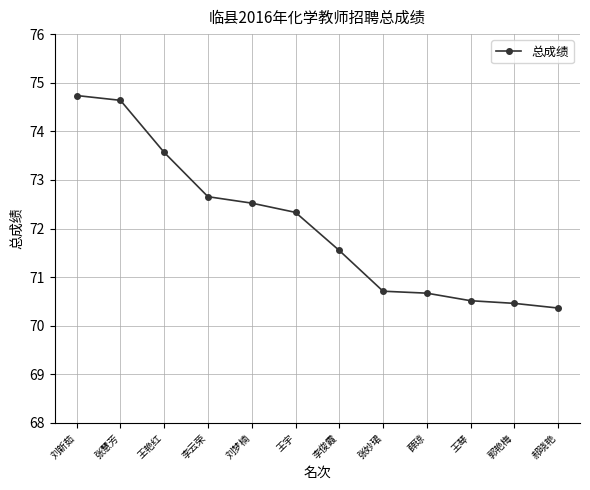

What is the difference between the maximum and second lowest values?

4.3